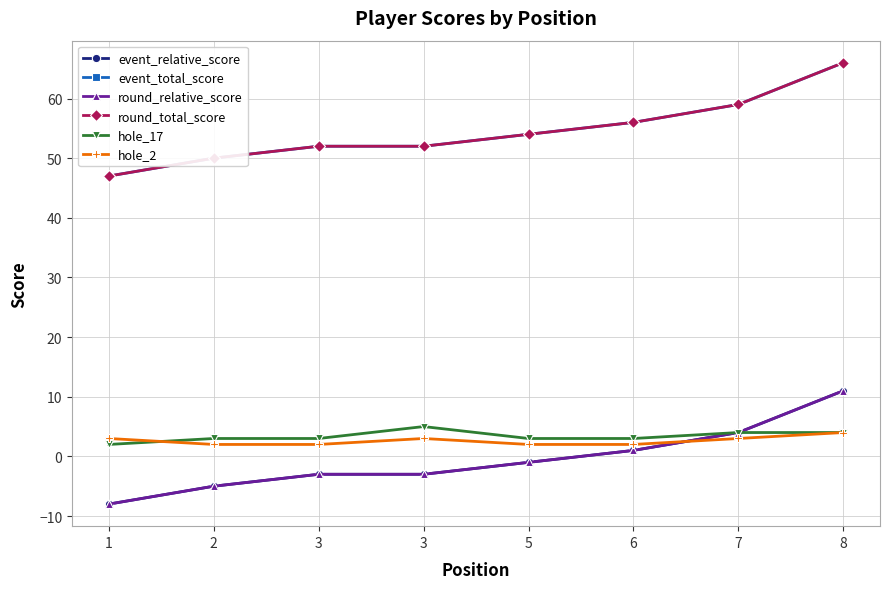

Reading right to left, what are all the values shown in this chart?

event_relative_score: 8=11	7=4	6=1	5=-1	3=-3	3=-3	2=-5	1=-8
event_total_score: 8=66	7=59	6=56	5=54	3=52	3=52	2=50	1=47
round_relative_score: 8=11	7=4	6=1	5=-1	3=-3	3=-3	2=-5	1=-8
round_total_score: 8=66	7=59	6=56	5=54	3=52	3=52	2=50	1=47
hole_17: 8=4	7=4	6=3	5=3	3=5	3=3	2=3	1=2
hole_2: 8=4	7=3	6=2	5=2	3=3	3=2	2=2	1=3